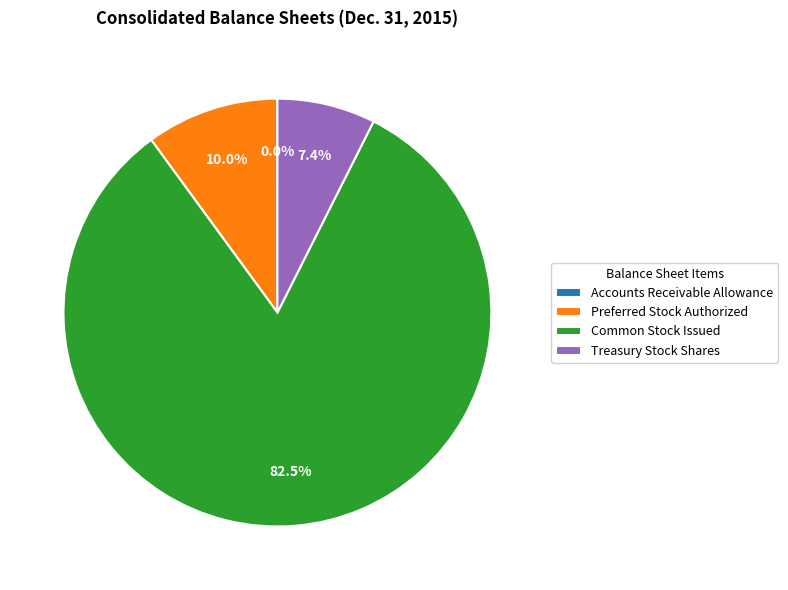

Which slice is the largest?

Common Stock Issued